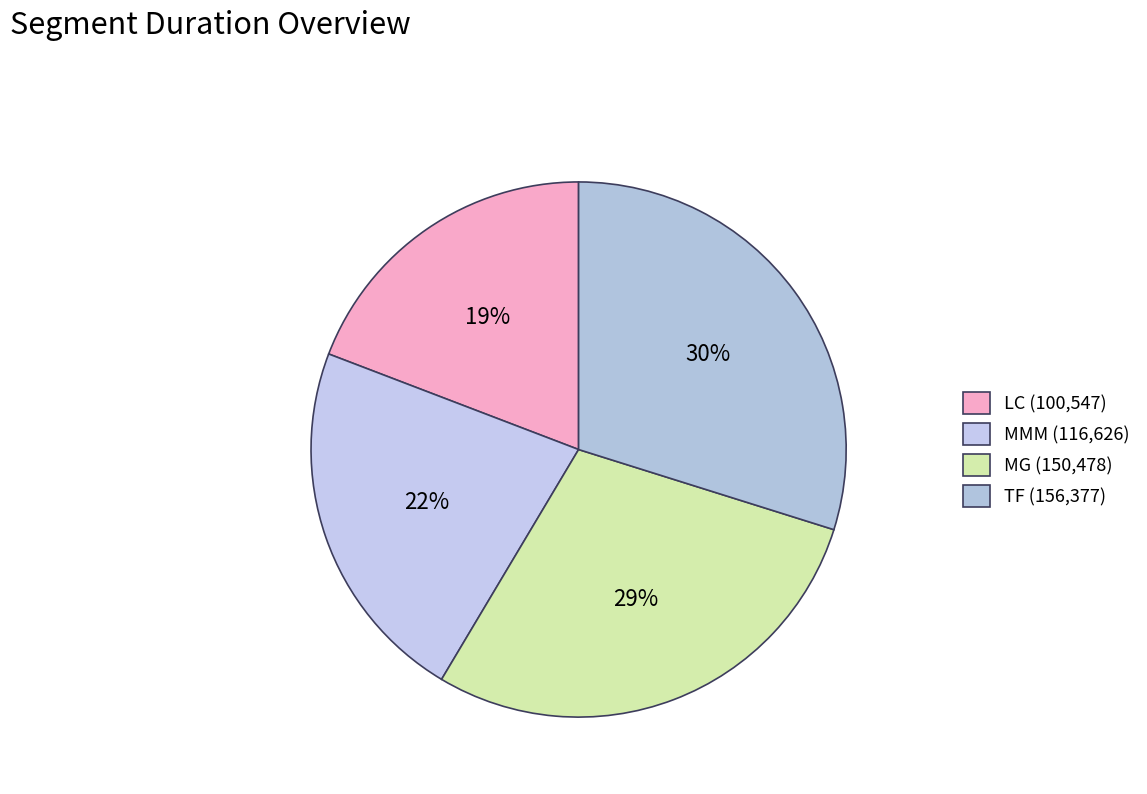

To the nearest percent, what is the difference between the TF and LC slice percentages?

11%